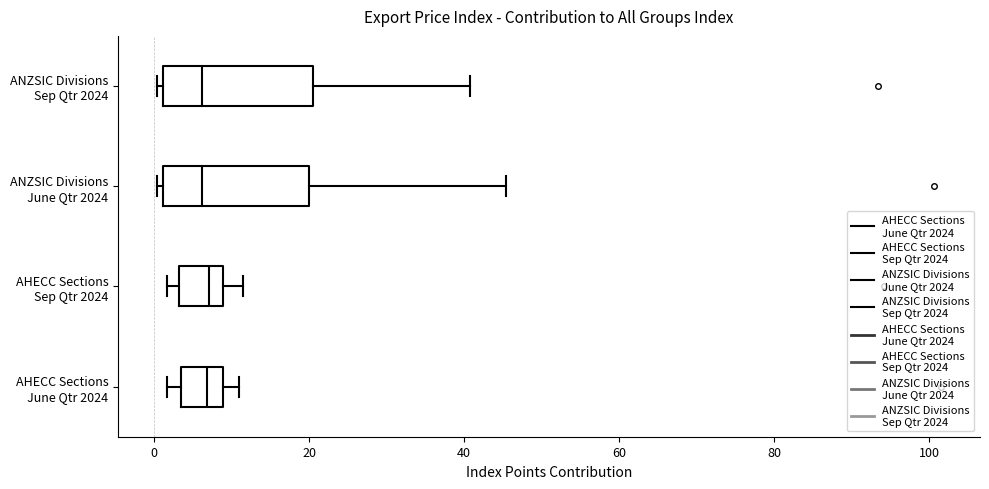

Where is the left edge of the box for AHECC Sections June Qtr 2024 on the x-axis? The values are not printed on the chart, so give them approximately, as read against the axis.

4